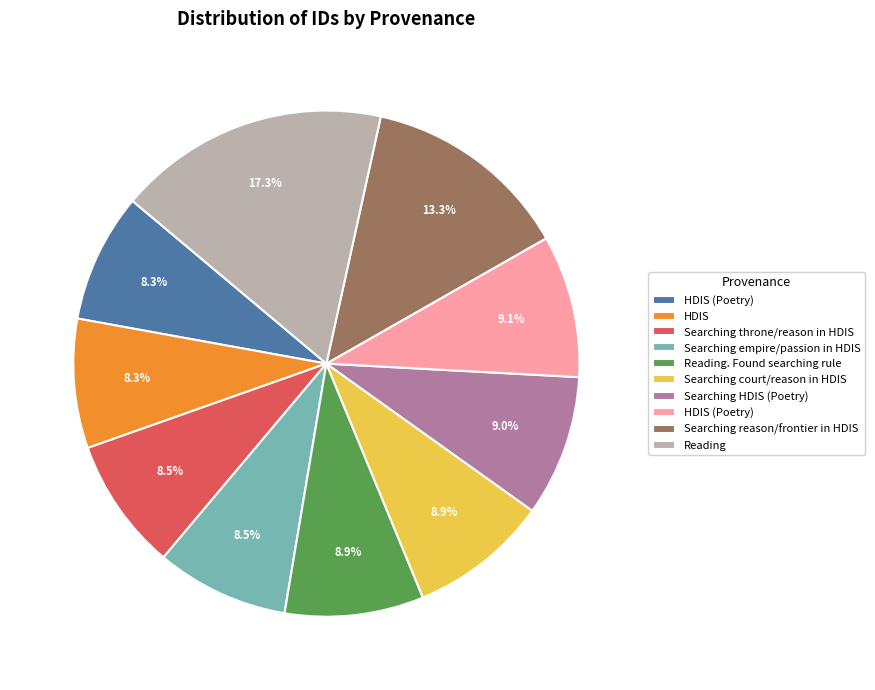

Is there a majority slice in this chart?

No